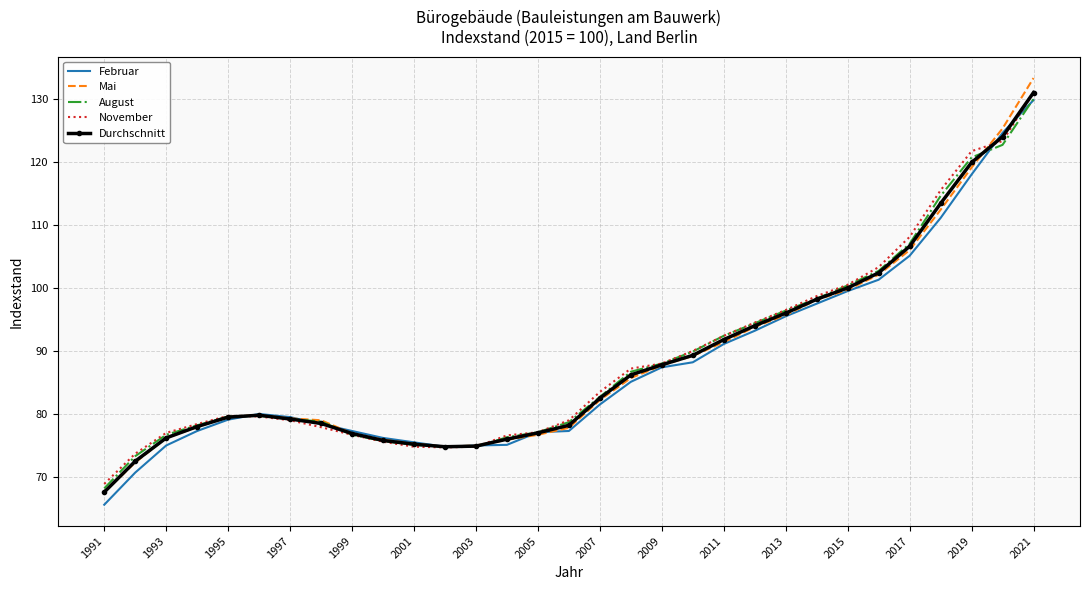

At how many categories does at least one series exceed 93?

10